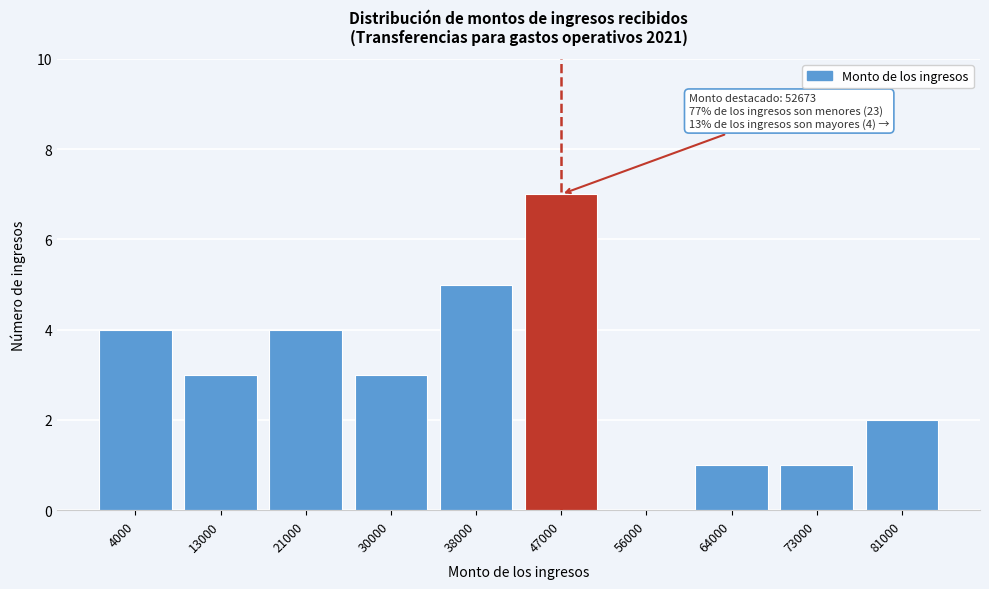

Reading right to left, what are all the values shown in this chart?

81000=2	73000=1	64000=1	56000=0	47000=7	38000=5	30000=3	21000=4	13000=3	4000=4